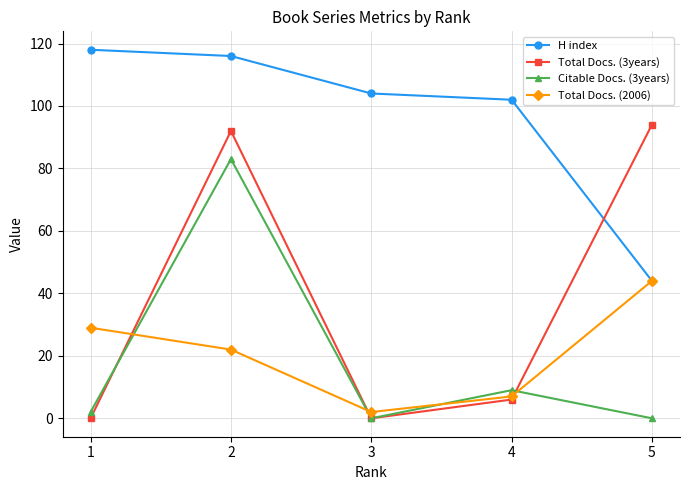

Is the value of Total Docs. (2006) at 4 greater than the value of H index at 3?

No